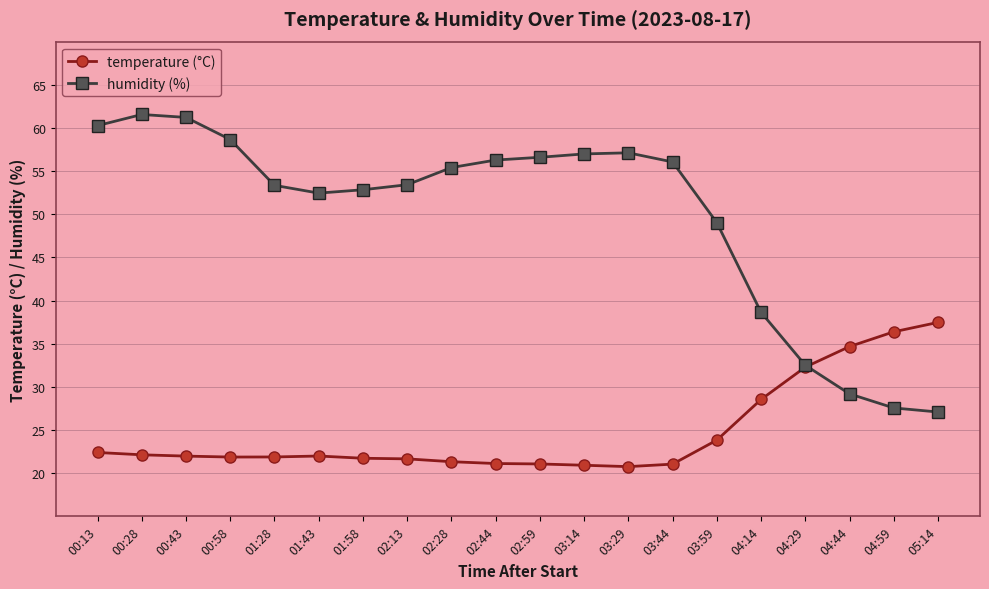

True or false: humidity (%) has more than 0 interior local peaks.

True